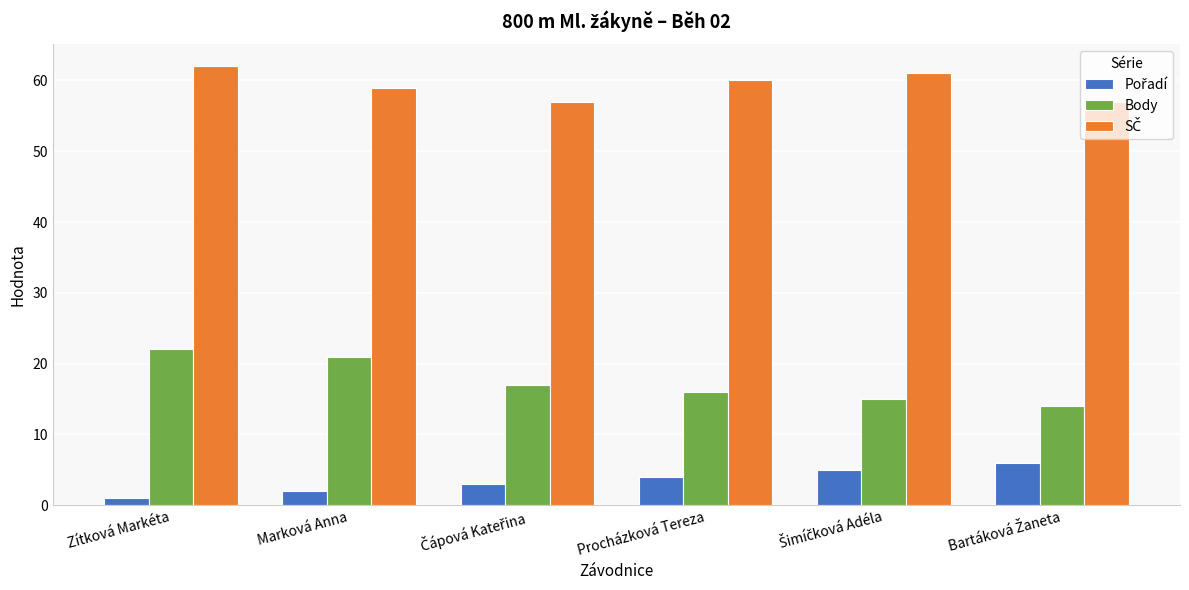

What is the sum of all Body values?

105